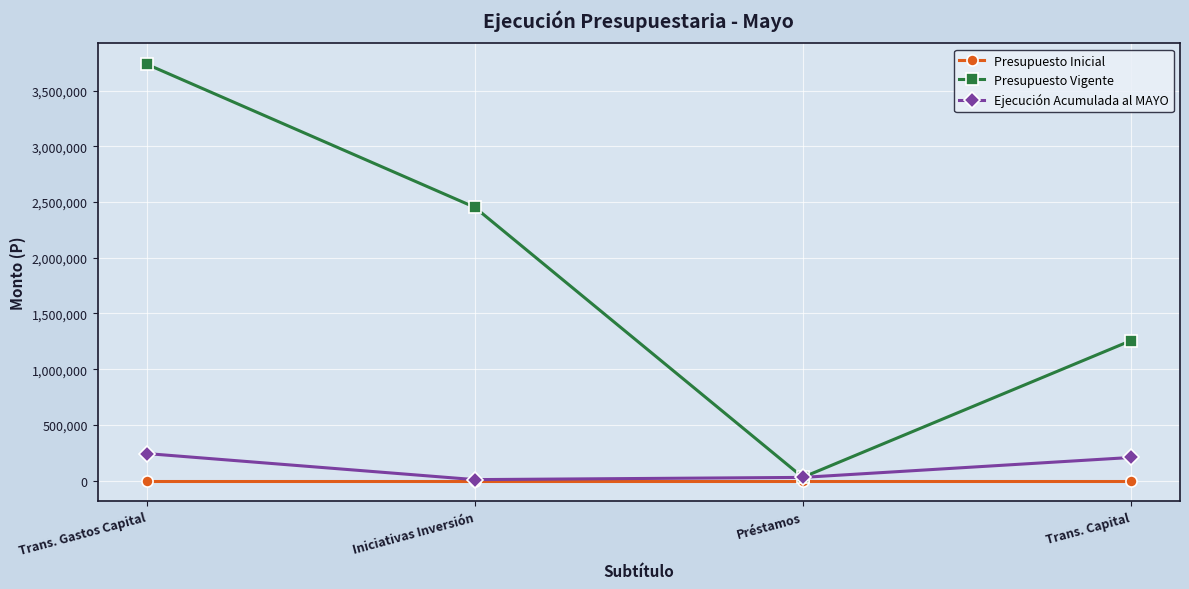

What are all the series names shown in the legend?

Presupuesto Inicial, Presupuesto Vigente, Ejecución Acumulada al MAYO